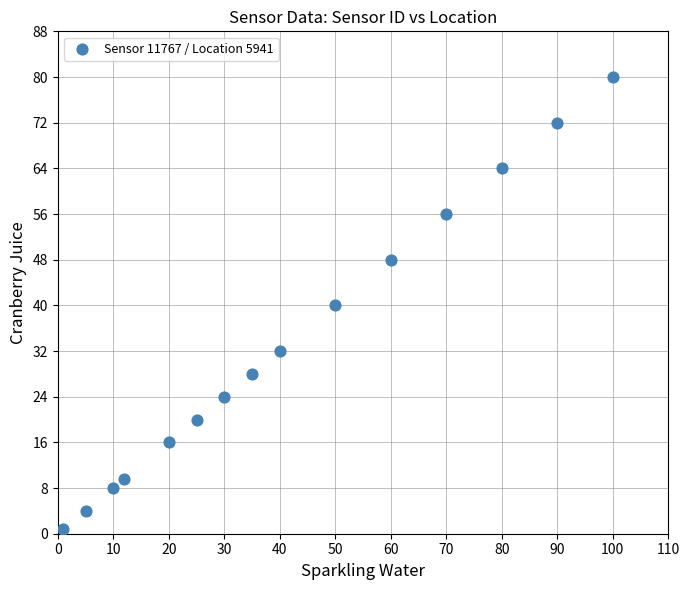

What is the range of X values (max minus min)?

99.0